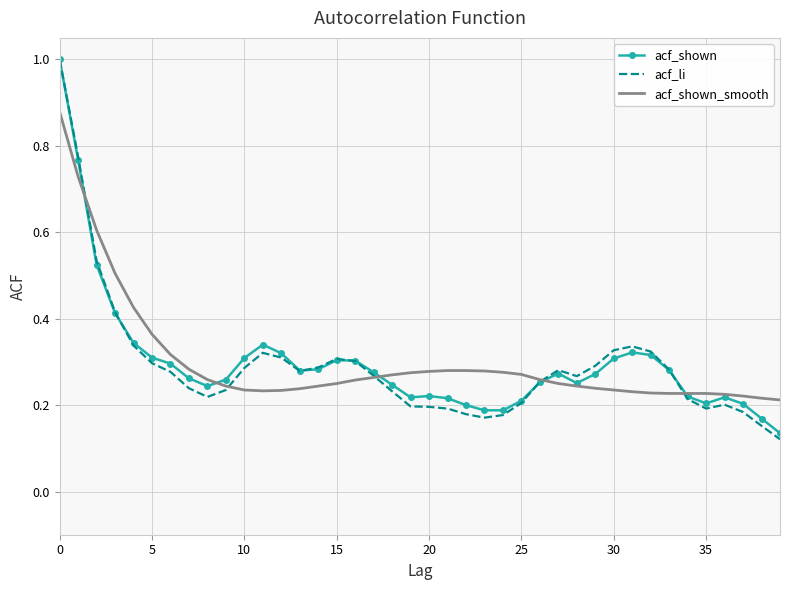

Which series has the largest range (max minus min)?

acf_li